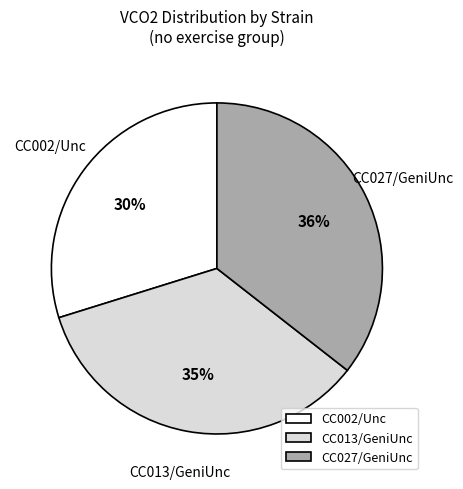

How many segments does this pie chart have?

3